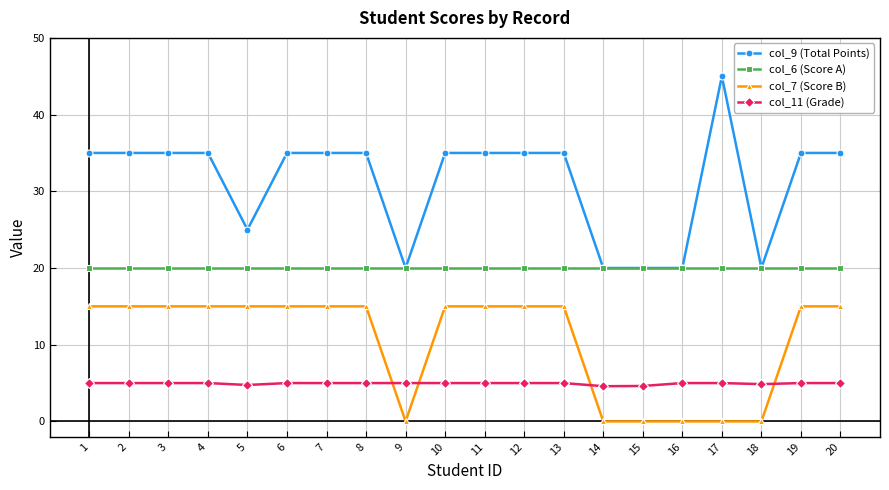

True or false: col_6 (Score A) and col_7 (Score B) intersect in this chart.

False